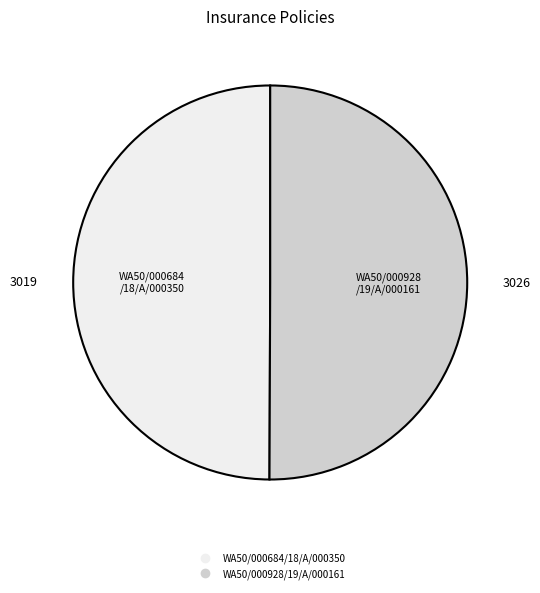

True or false: WA50/000928/19/A/000161 accounts for 50% of the total.

True